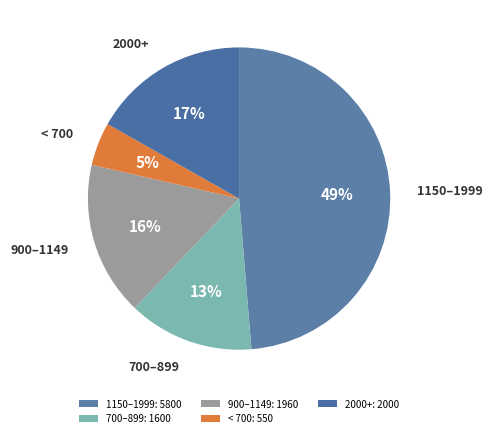

What is the ratio of the value at 2000+ to the value at 1150–1999?

0.3